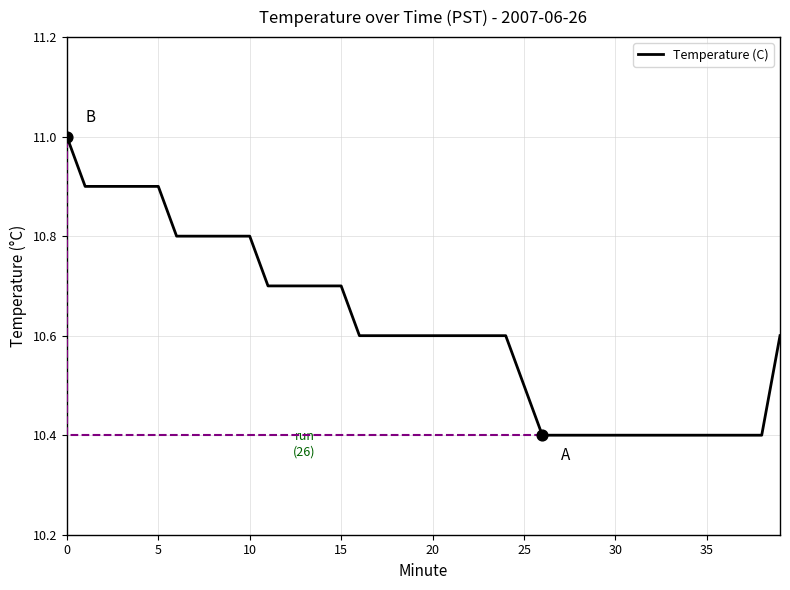

What is the smallest value displayed?

10.4